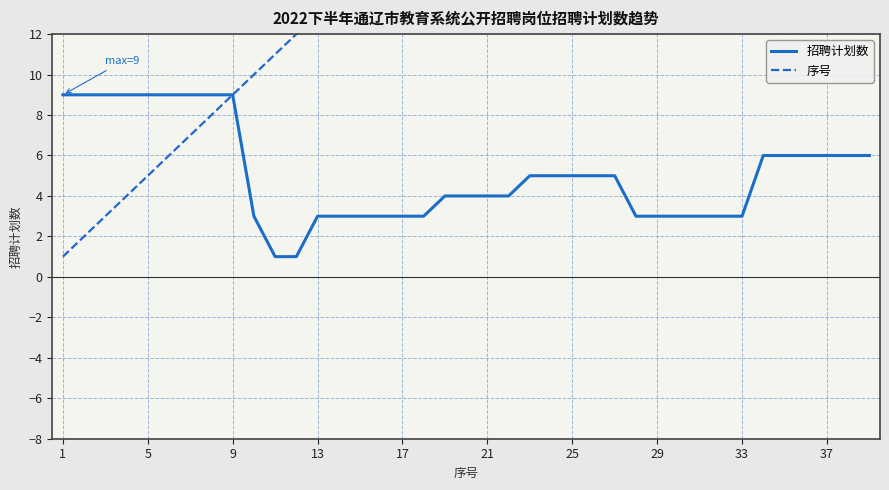

What is the total value across all series at 17?

14